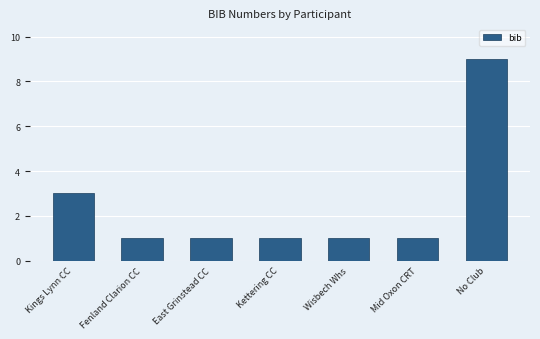

Reading left to right, what are all the values shown in this chart?

3	1	1	1	1	1	9